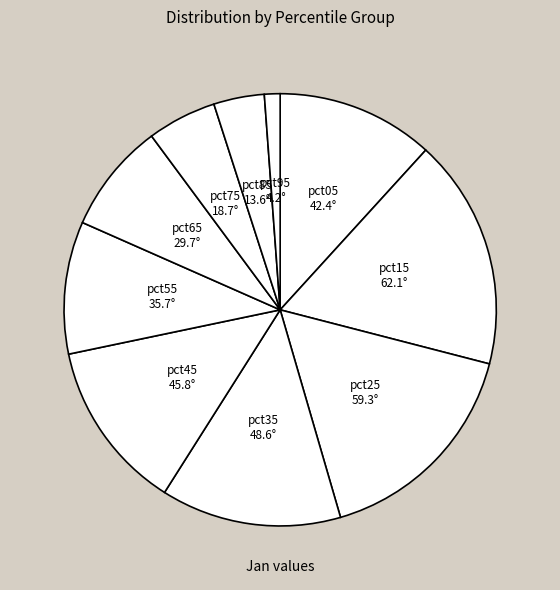

Count the number of slices in the pie.

10